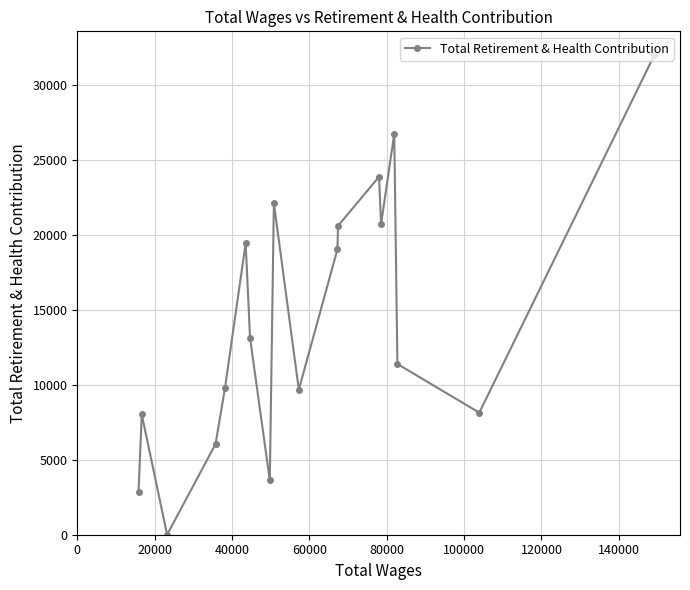

What is the average value?

14297